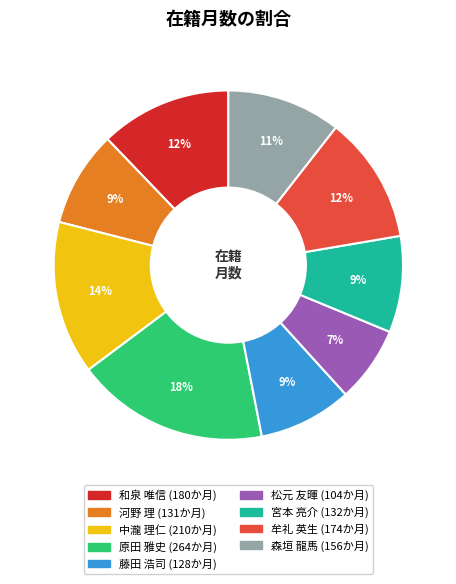

Which slice is the largest?

原田 雅史